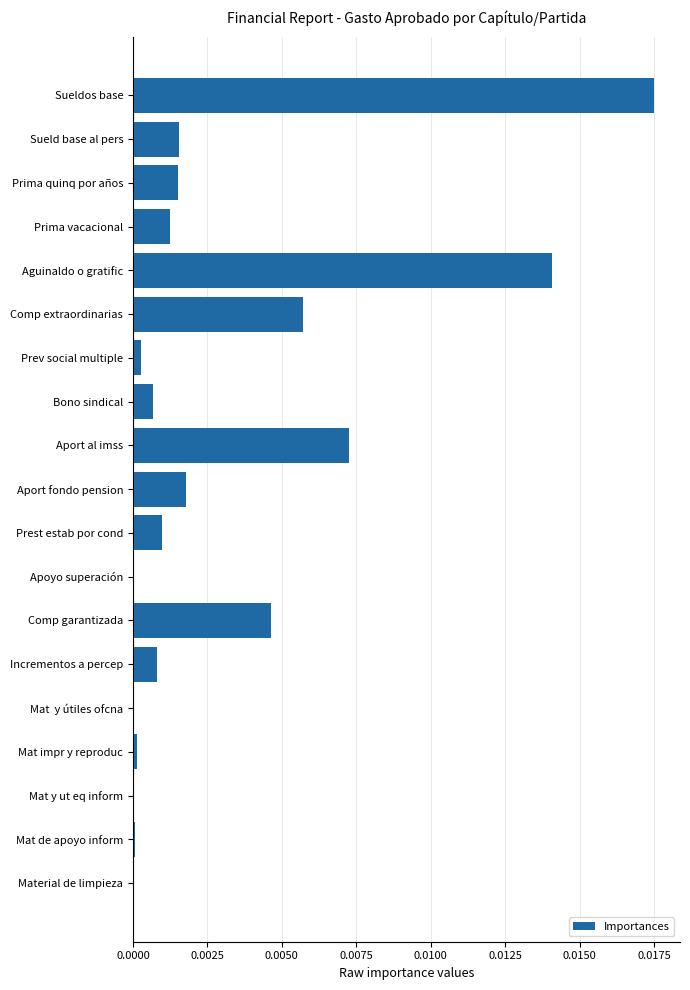

The chart shows a value of 0.0 at Material de limpieza. True or false?

True